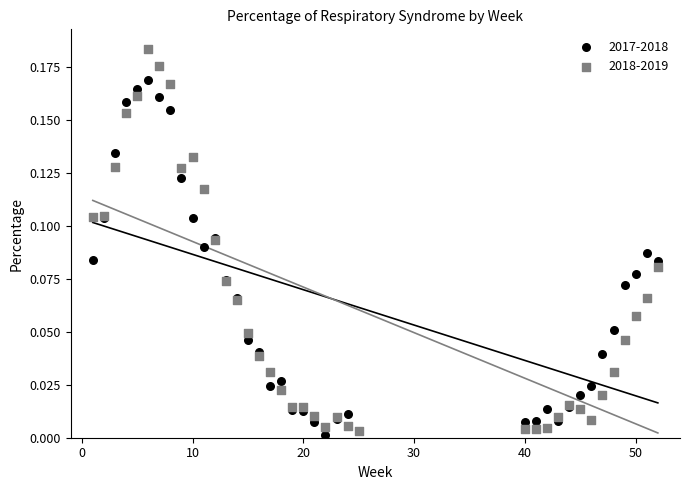

Which series reaches the maximum Y coordinate?

2018-2019